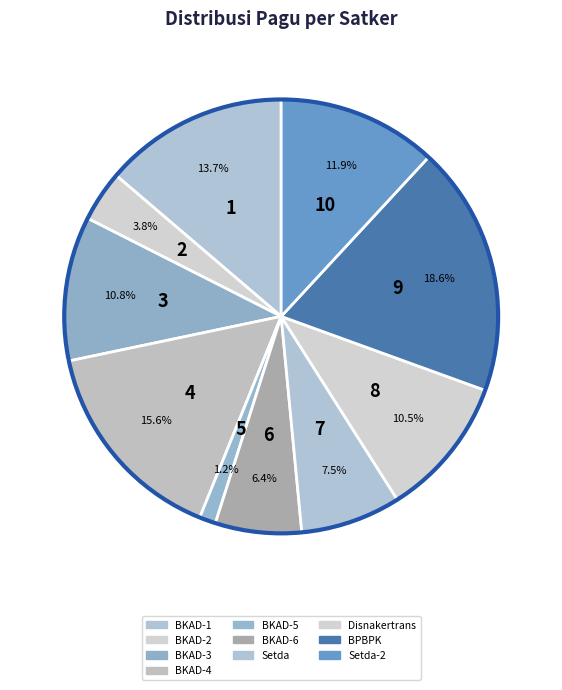

How many slices are in this pie chart?

10